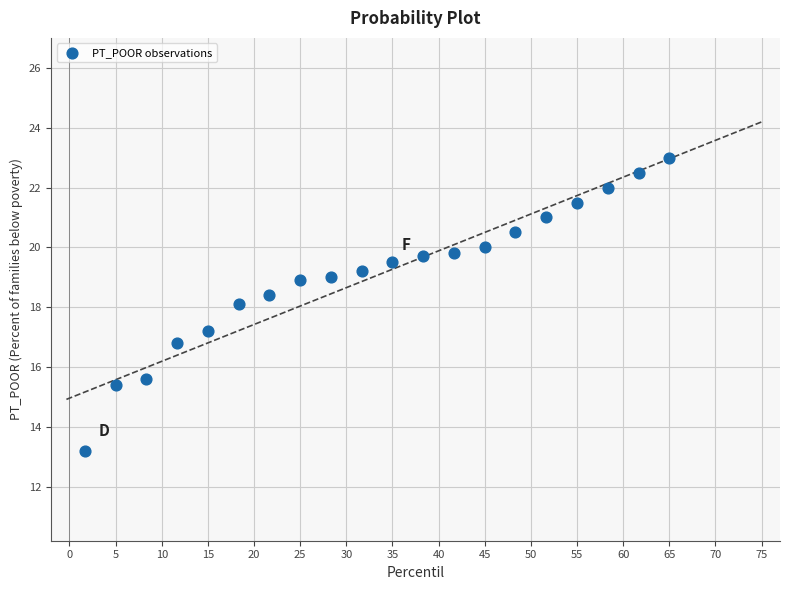

What is the range of Y values (max minus min)?

9.8